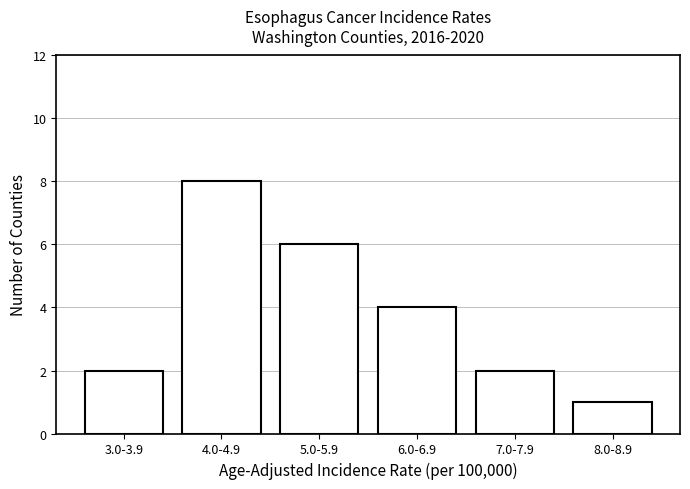

Reading left to right, what are all the values shown in this chart?

3.0-3.9=2	4.0-4.9=8	5.0-5.9=6	6.0-6.9=4	7.0-7.9=2	8.0-8.9=1